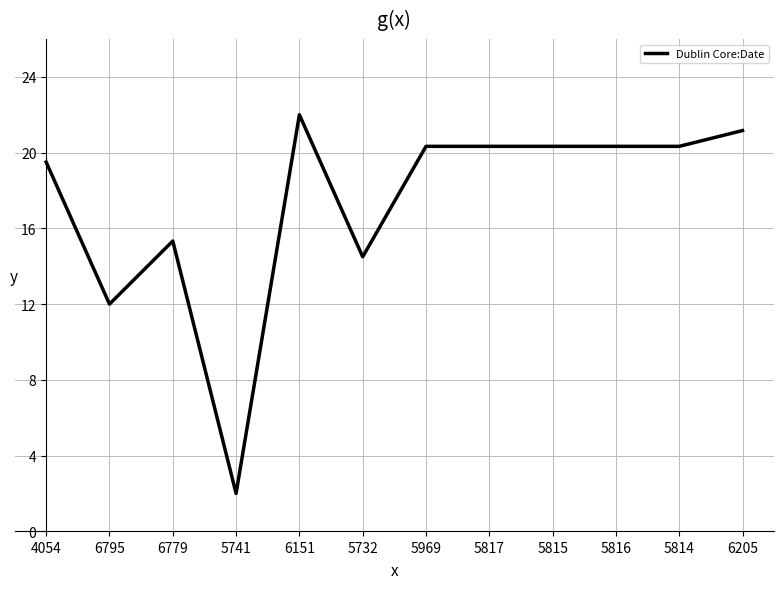

What is the change in value from 5732 to 6205?

+6.7